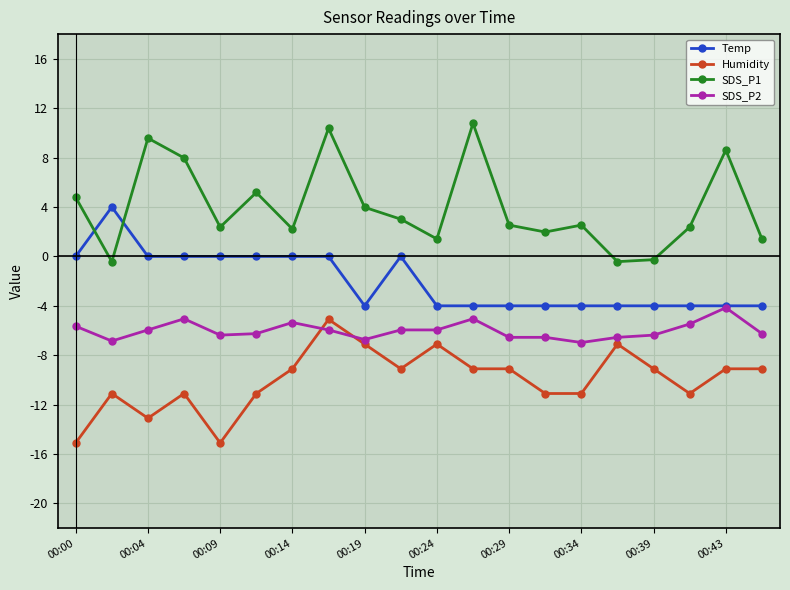

Which series has the largest range (max minus min)?

SDS_P1